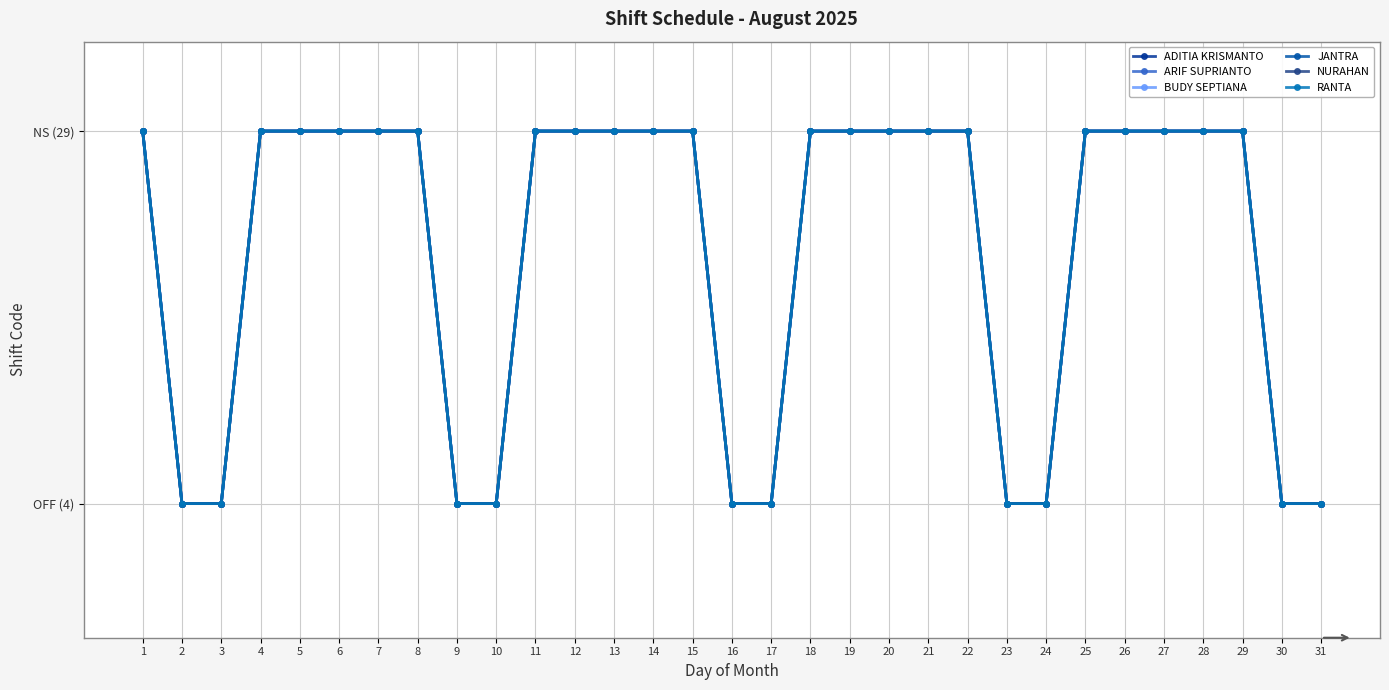

At which category is the sum across all series the highest?

1